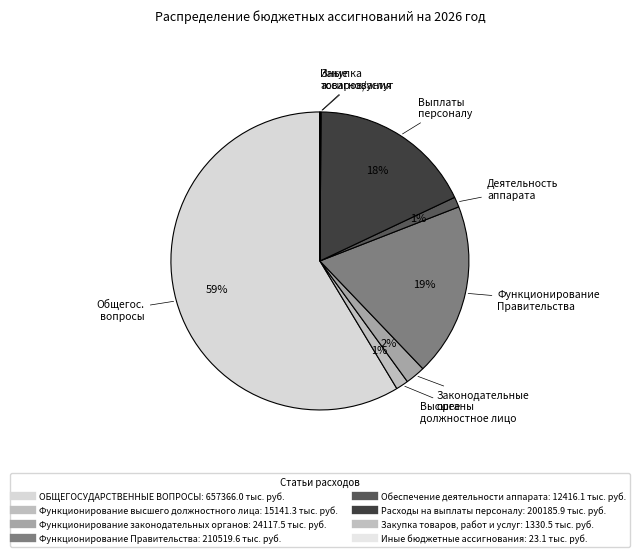

To the nearest percent, what portion does ОБЩЕГОСУДАРСТВЕННЫЕ ВОПРОСЫ represent?

59%